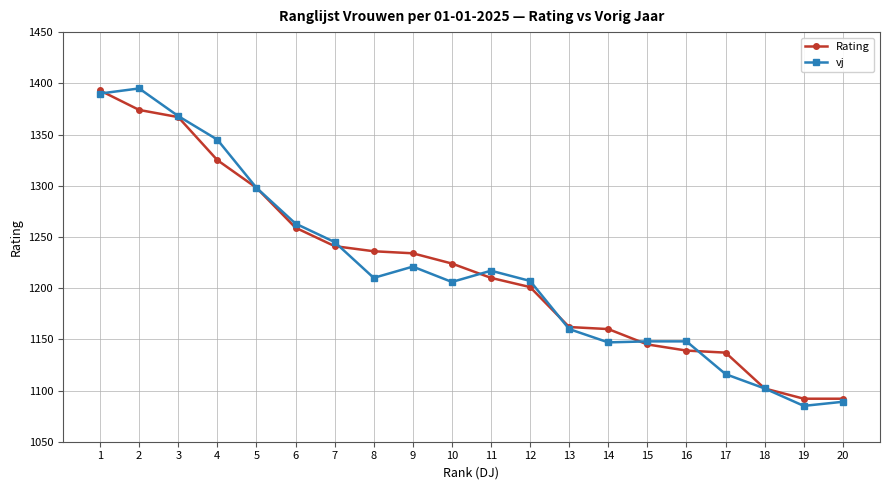

True or false: vj has a value of 1148 at 15.

True